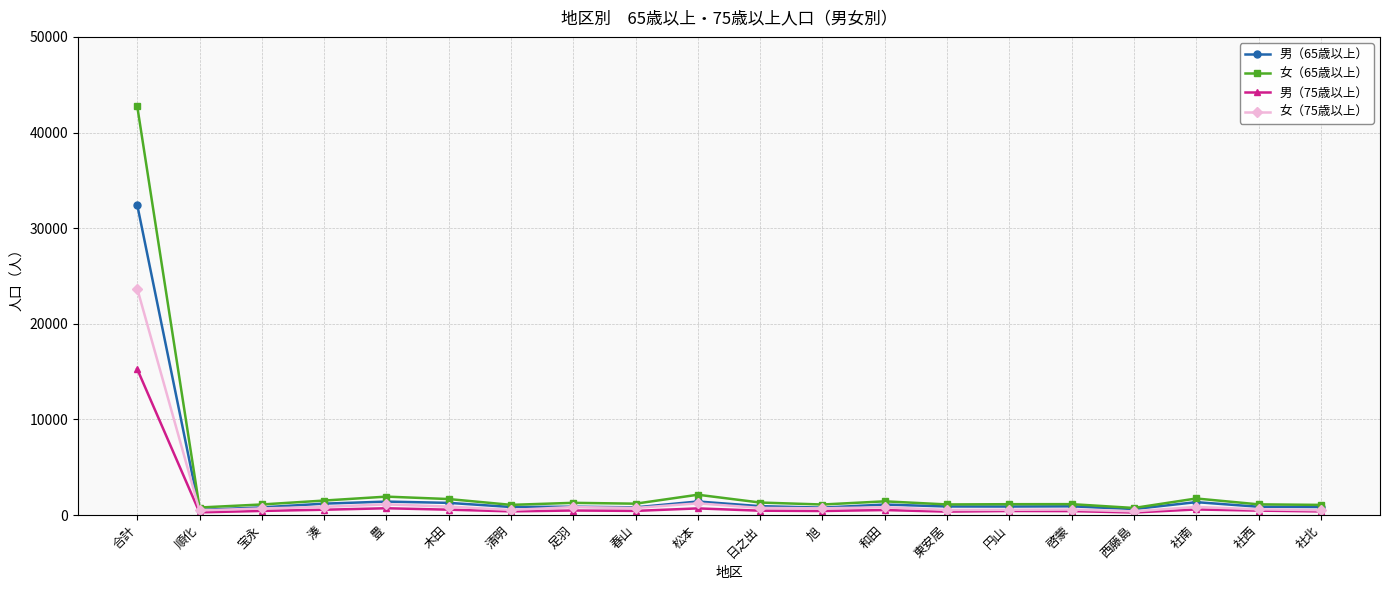

Count the number of data series in this chart.

4